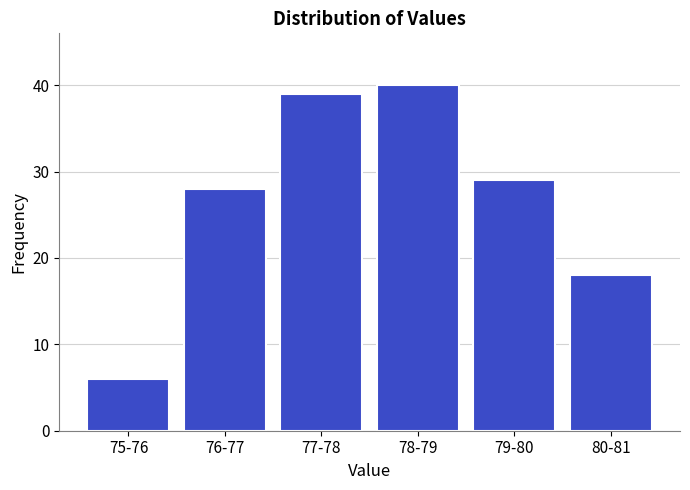

Reading left to right, extract all data points from this chart.

6	28	39	40	29	18